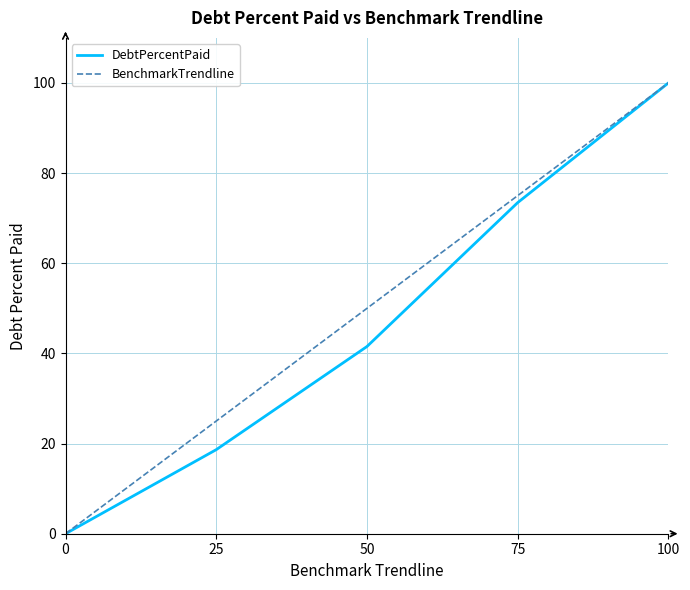

How many positive values does the BenchmarkTrendline series have?

4